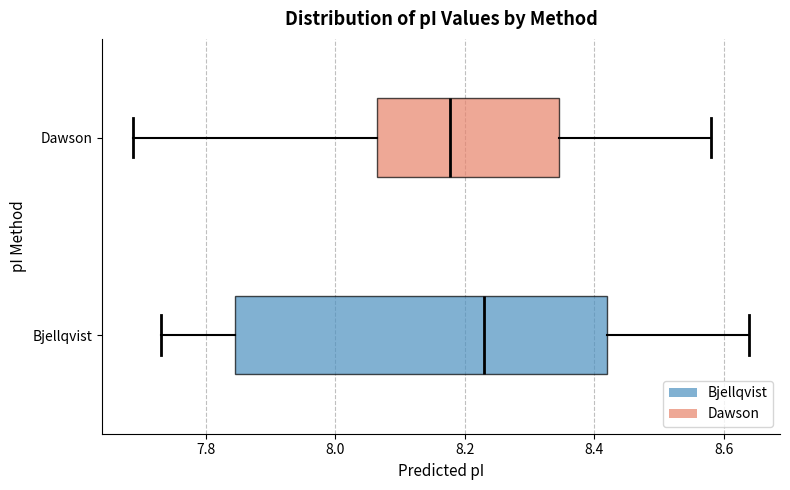

Where is the right edge of the box for Dawson on the x-axis? The values are not printed on the chart, so give them approximately, as read against the axis.

8.34